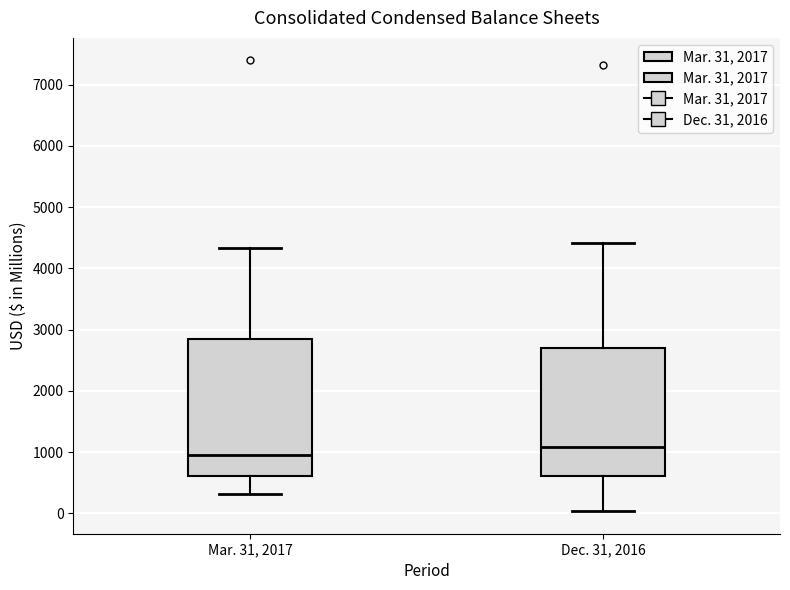

Reading left to right, read every box against the y-axis: the position of its median line, the range the box covers, and the ends of its whiskers. The values are not printed on the chart, so give them approximately, as read against the axis.

Mar. 31, 2017: median 1000, box 600 to 2900, whiskers 300 to 4300
Dec. 31, 2016: median 1100, box 600 to 2700, whiskers 0 to 4400